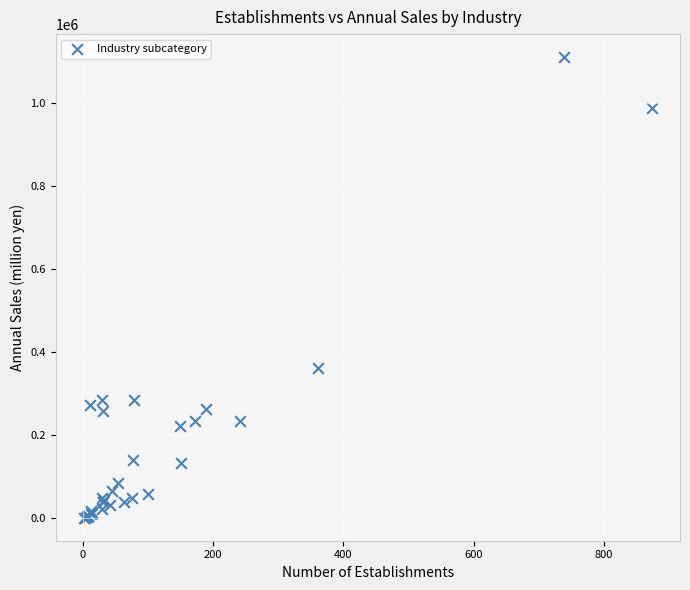

What Y value in the scatter plot is closest to 555411?

360264.6